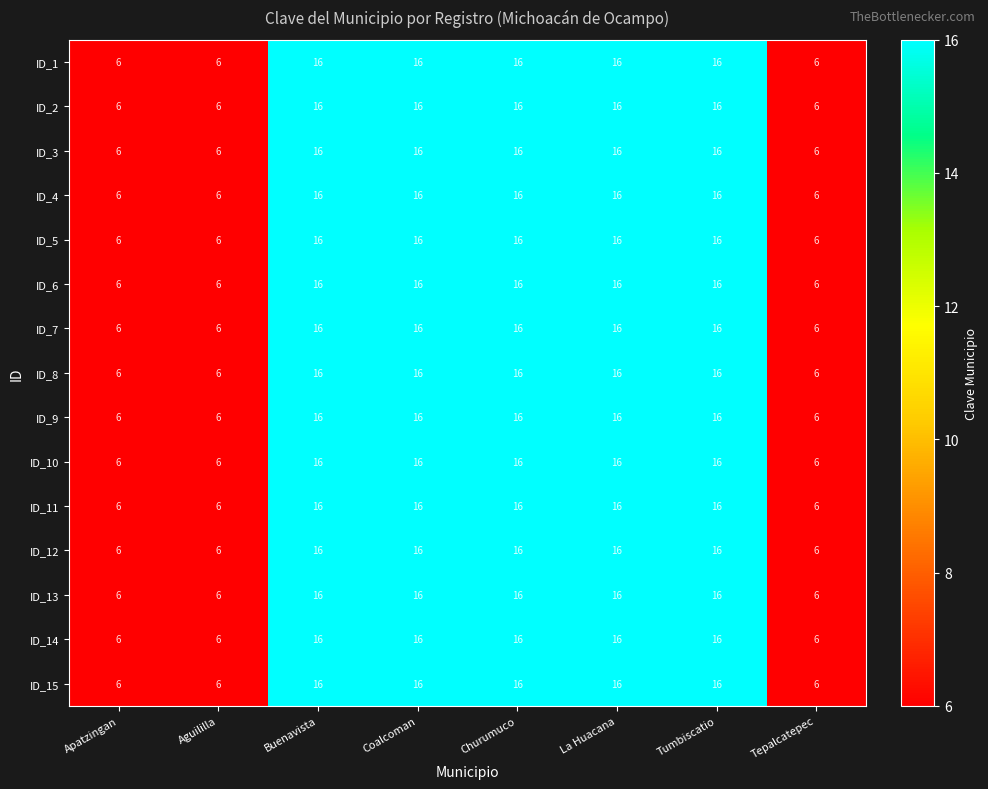

What is the minimum value for ID_6?

6